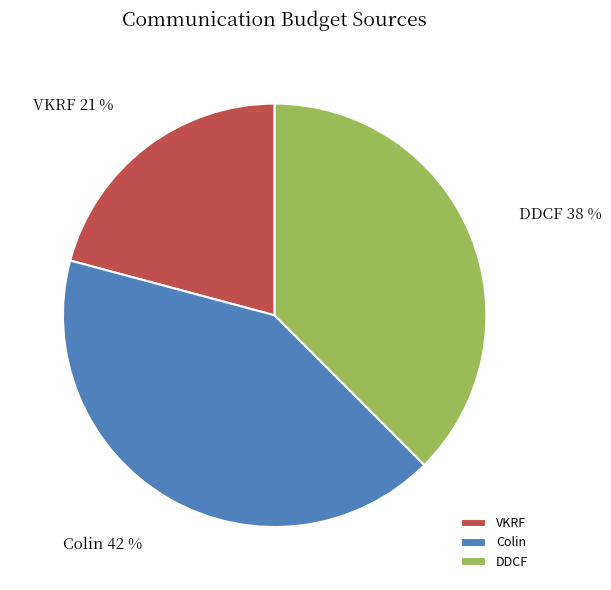

Between DDCF and VKRF, which is larger?

DDCF